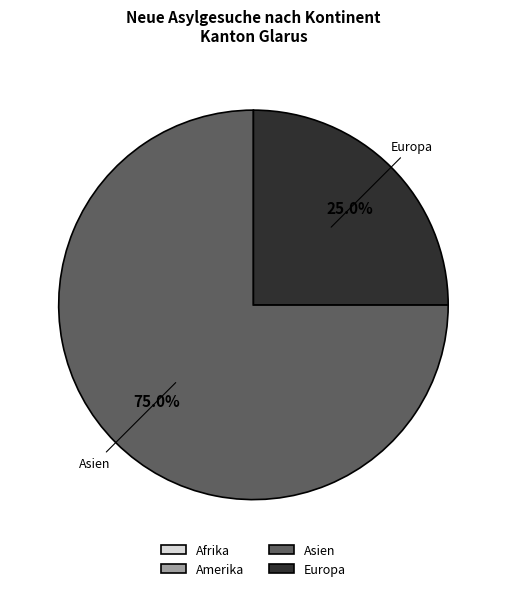

What is the majority slice?

Asien